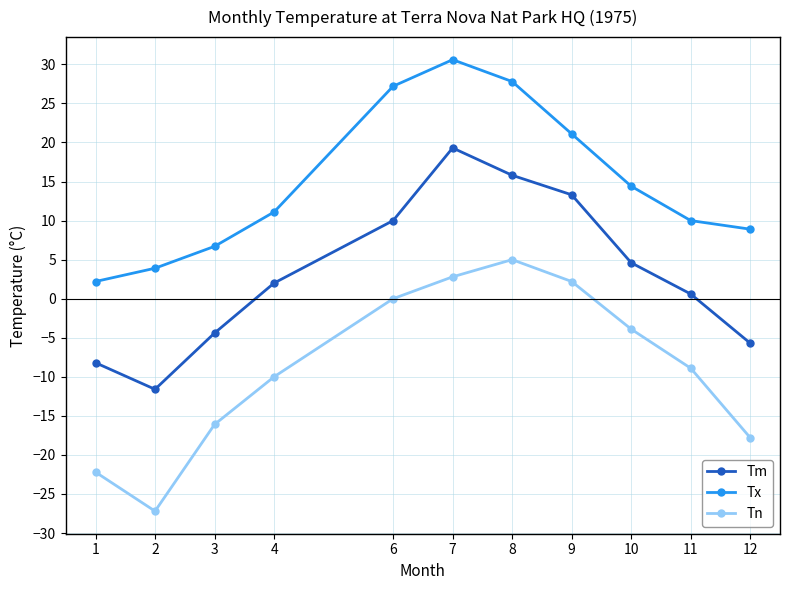

Reading left to right, what are all the values shown in this chart?

Tm: -8.2	-11.6	-4.4	2.0	10.0	19.3	15.8	13.3	4.6	0.6	-5.7
Tx: 2.2	3.9	6.7	11.1	27.2	30.6	27.8	21.1	14.4	10.0	8.9
Tn: -22.2	-27.2	-16.1	-10.0	0.0	2.8	5.0	2.2	-3.9	-8.9	-17.8